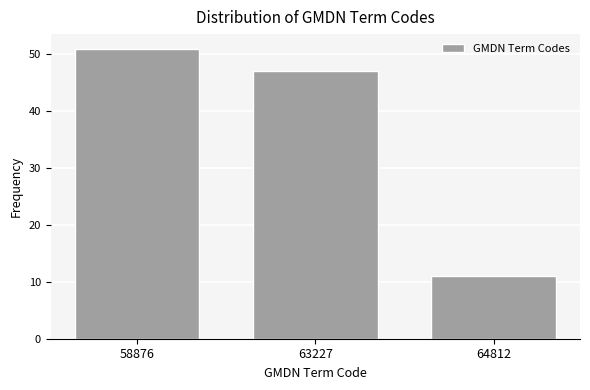

Reading left to right, transcribe all the data shown in this chart.

51	47	11